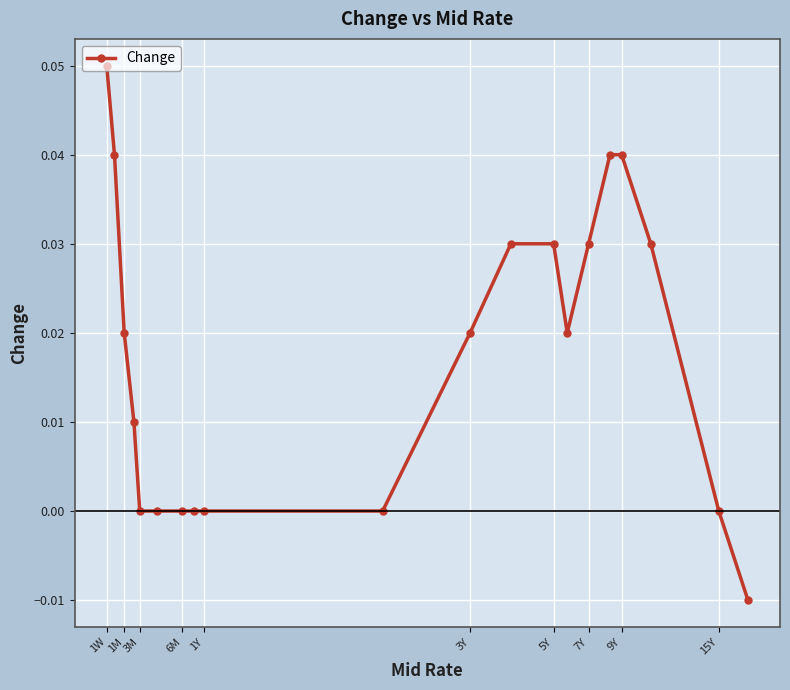

Reading left to right, what are all the values shown in this chart?

0.1	0.0	0.0	0.0	0.0	0.0	0.0	0.0	0.0	0.0	0.0	0.0	0.0	0.0	0.0	0.0	0.0	0.0	0.0	-0.0